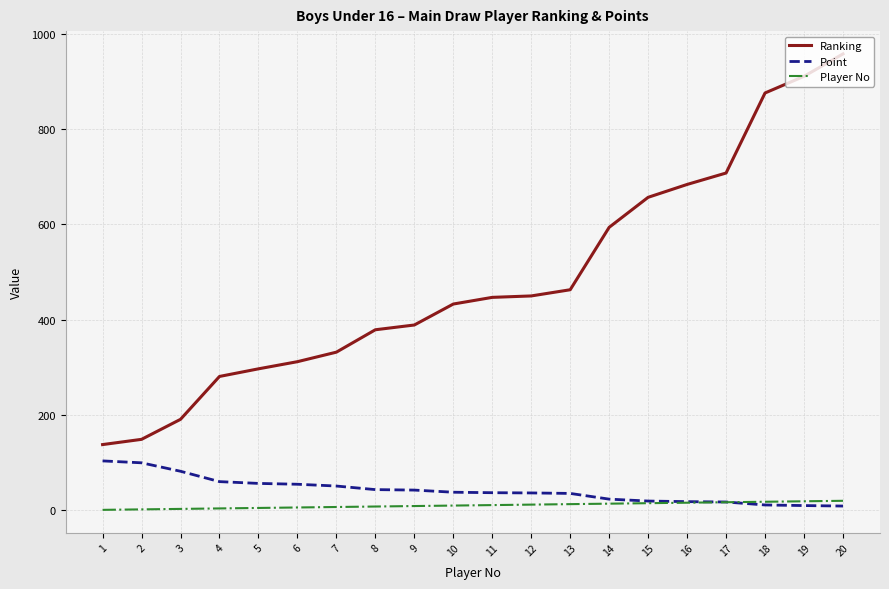

How many lines are shown in the chart?

3